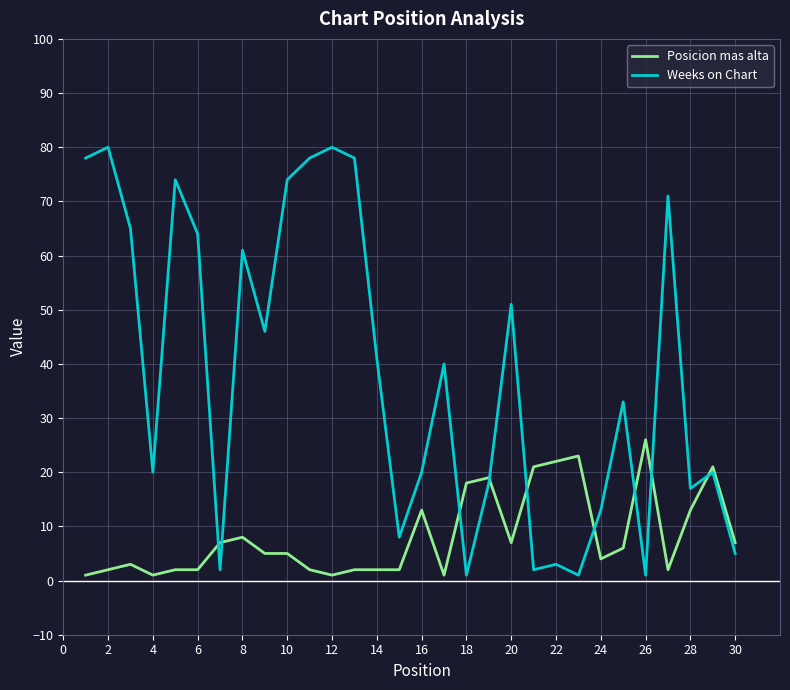

List the series in order of their peak value, highest first.

Weeks on Chart, Posicion mas alta